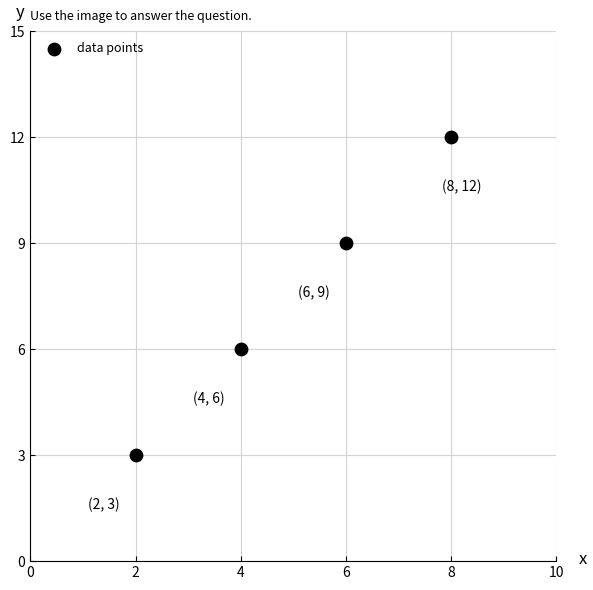

What Y value in the scatter plot is closest to 7?

6